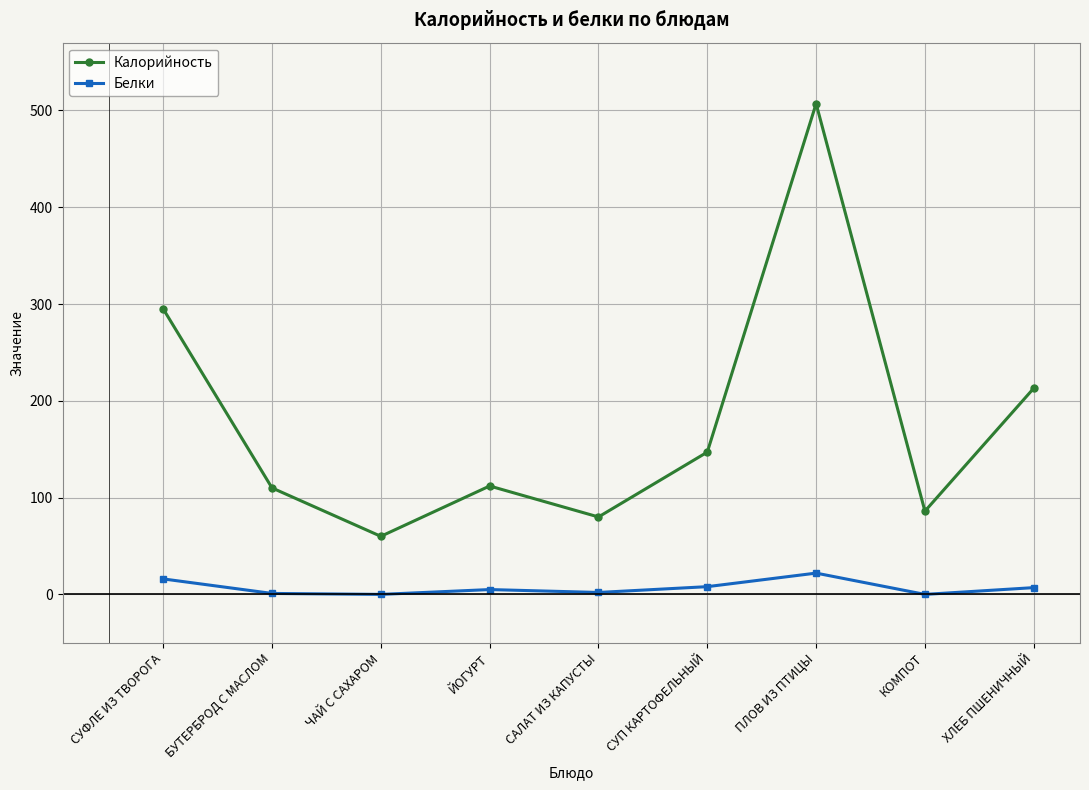

How many lines are shown in the chart?

2